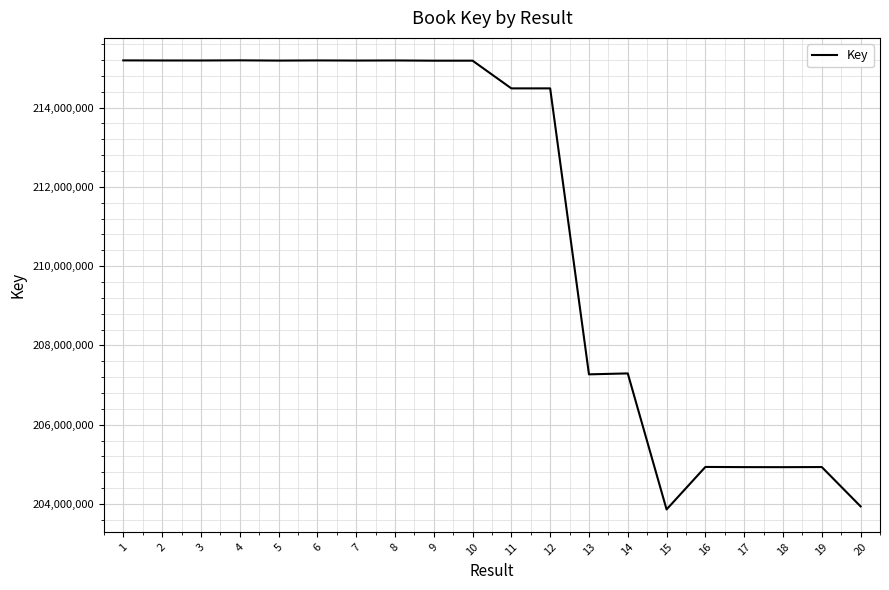

What is the difference between the second highest and second lowest values?

11252536